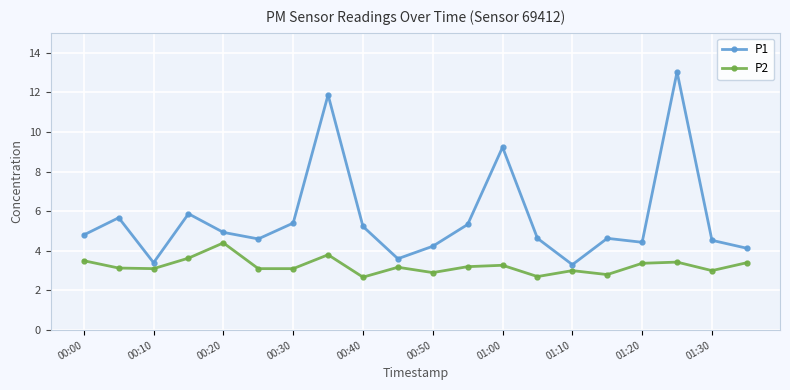

Rank the series by their maximum value, from lowest to highest.

P2, P1